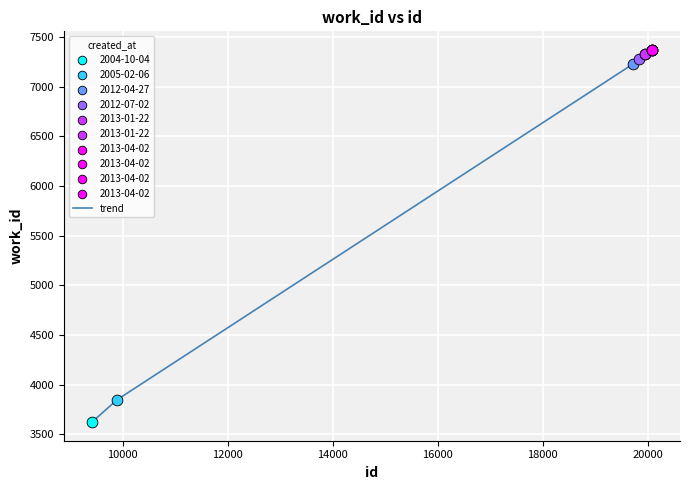

What is the greatest value displayed?

7370